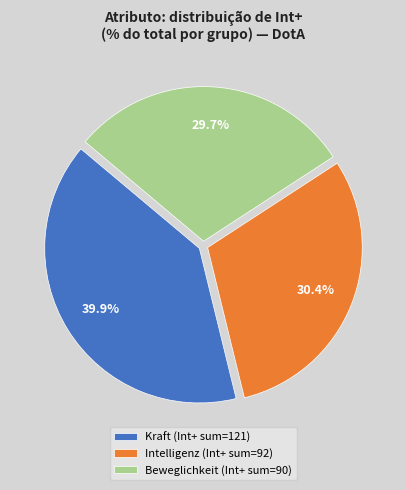

Is there a majority slice in this chart?

No